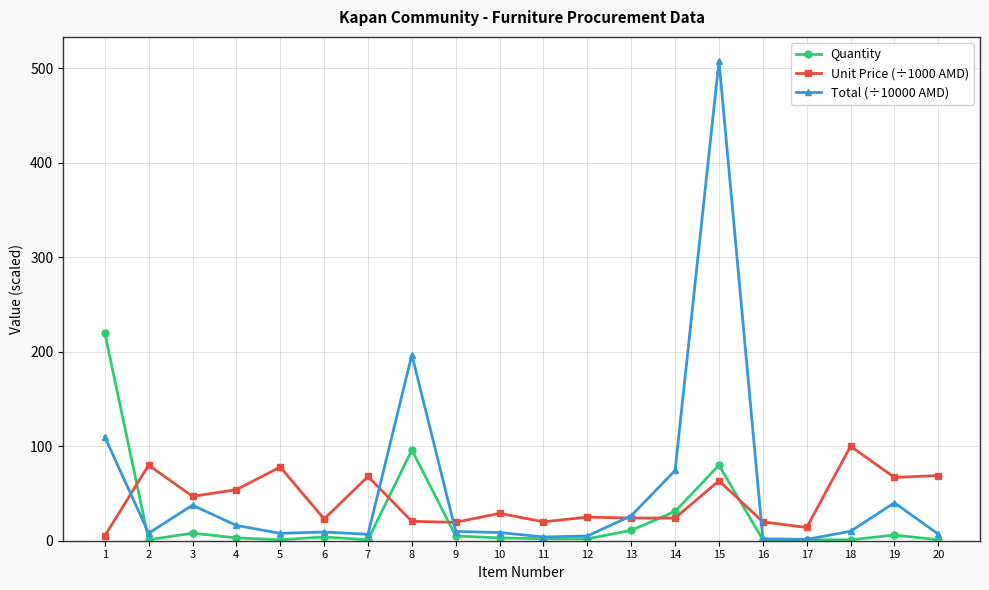

What is the approximate value of Unit Price (÷1000 AMD) at 11?

20.0